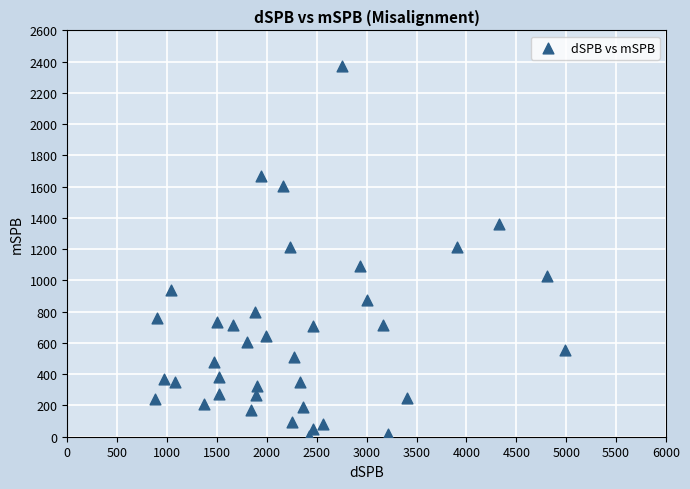

What is the range of Y values (max minus min)?

2362.9